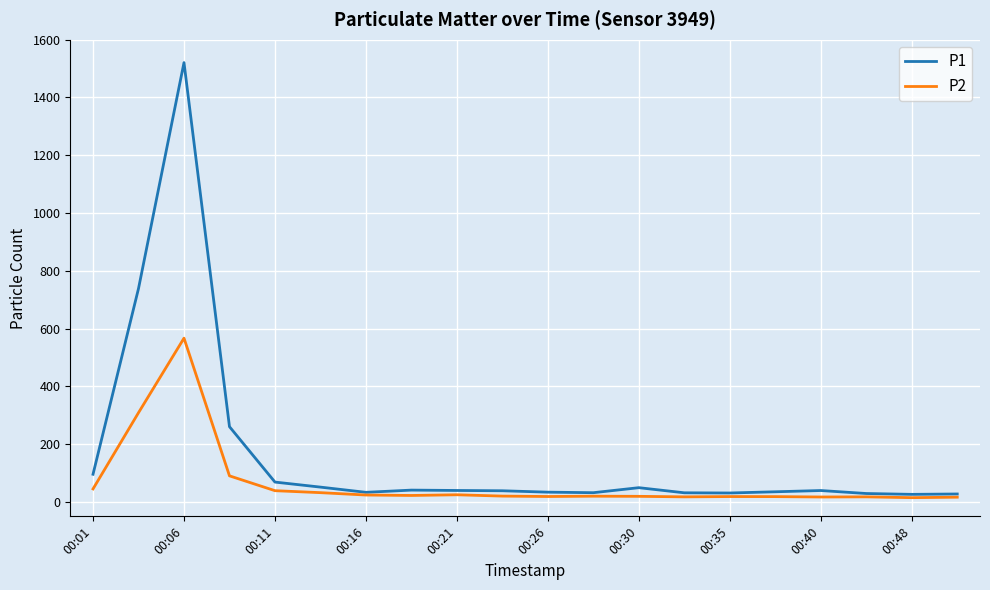

How many lines are shown in the chart?

2